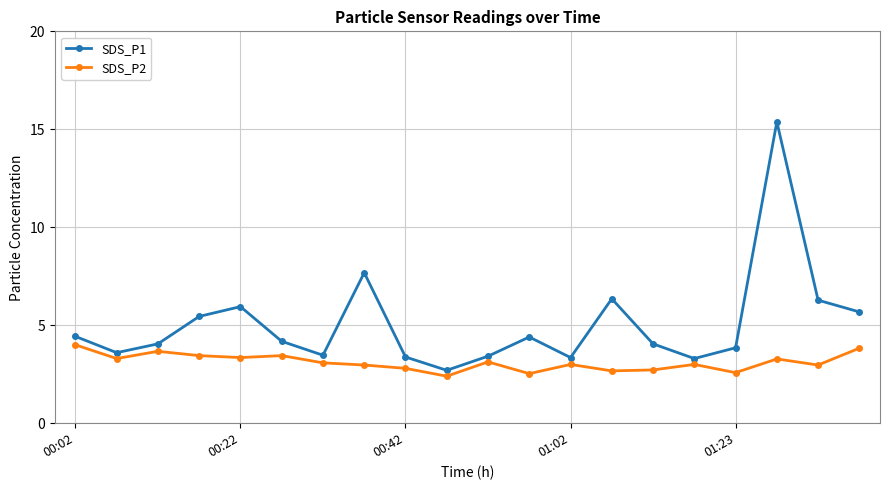

In SDS_P1, how many points are higher than both neighbors (excluding endpoints)?

5